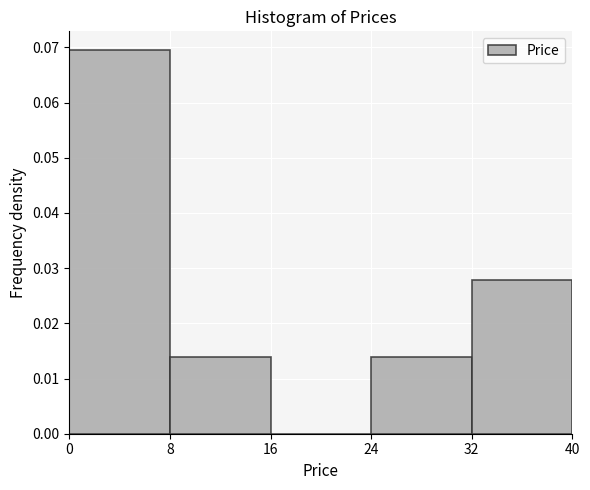

Over which range of the x-axis is the bar tallest?

0 to 8